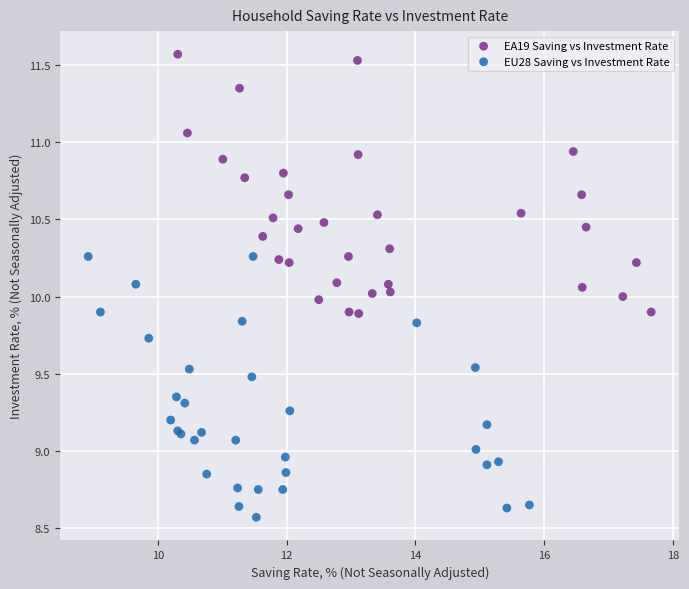

What are all the series names shown in the legend?

EA19 Saving vs Investment Rate, EU28 Saving vs Investment Rate